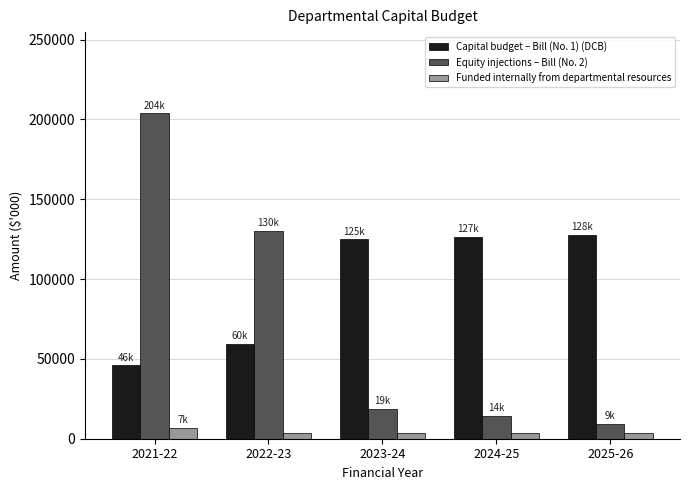

Reading left to right, list all the values displayed in this chart.

Capital budget – Bill (No. 1) (DCB): 2021-22=46014	2022-23=59579	2023-24=124848	2024-25=126608	2025-26=127773
Equity injections – Bill (No. 2): 2021-22=203759	2022-23=130218	2023-24=18807	2024-25=14383	2025-26=9471
Funded internally from departmental resources: 2021-22=6801	2022-23=3786	2023-24=3786	2024-25=3786	2025-26=3786